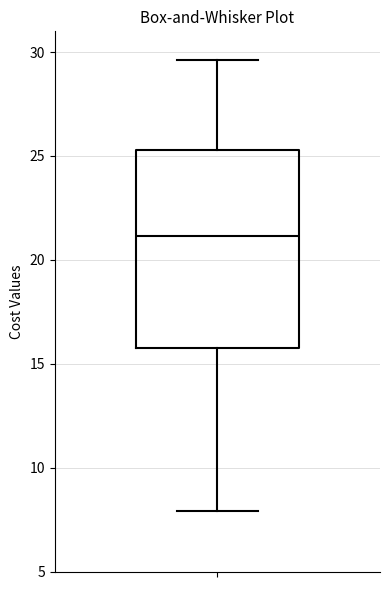

Transcribe this box plot: give where the median line is, the range the box spans, and where the two whiskers end, as read against the y-axis. The values are not printed on the chart, so give them approximately, as read against the axis.

median 21.0, box 16.0 to 25.5, whiskers 8.0 to 29.5